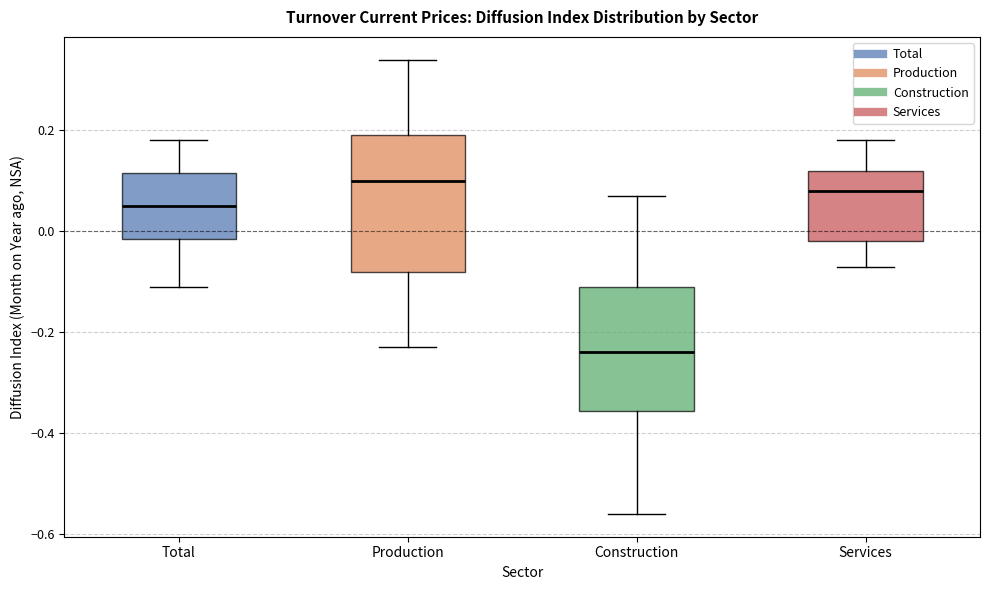

Where does the upper whisker of the box for Services end on the y-axis? The values are not printed on the chart, so give them approximately, as read against the axis.

0.18